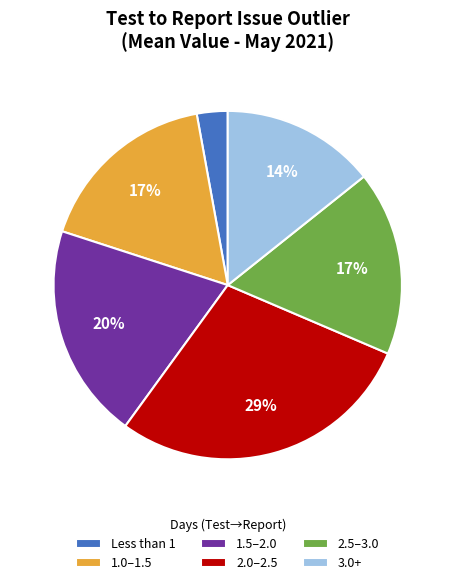

To the nearest percent, what portion does 1.5–2.0 represent?

20%